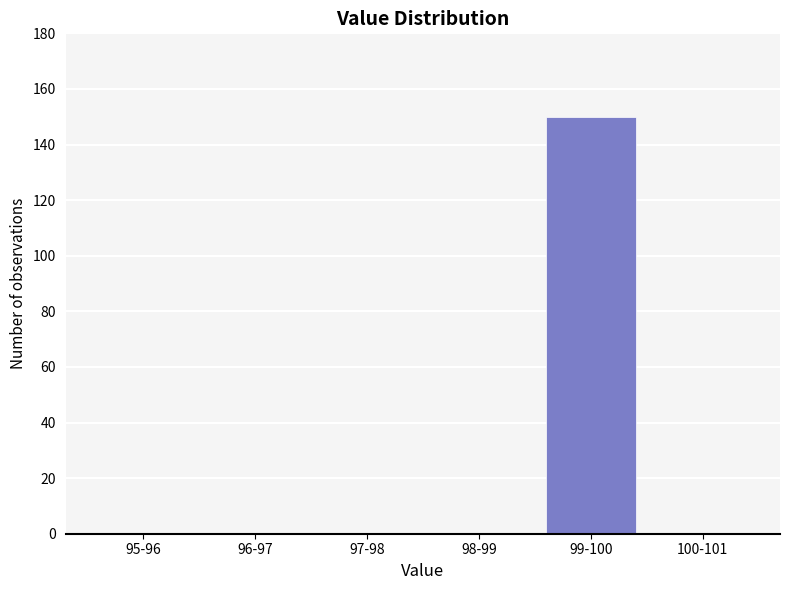

Reading left to right, extract all data points from this chart.

95-96=0	96-97=0	97-98=0	98-99=0	99-100=150	100-101=0